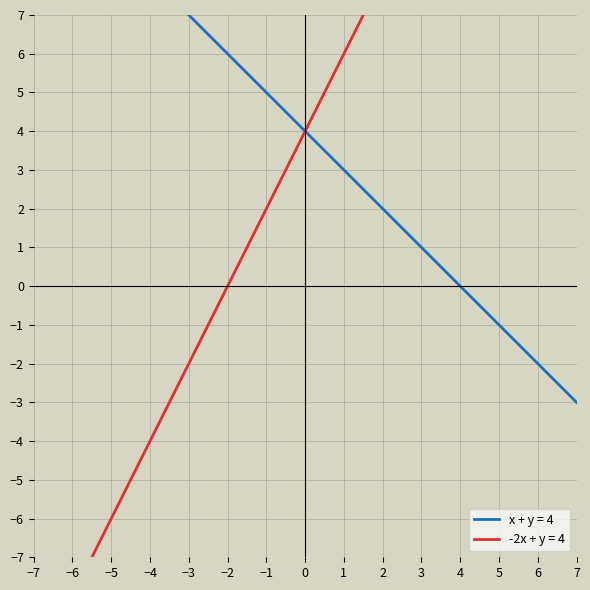

At how many categories does at least one series exceed 1?

5